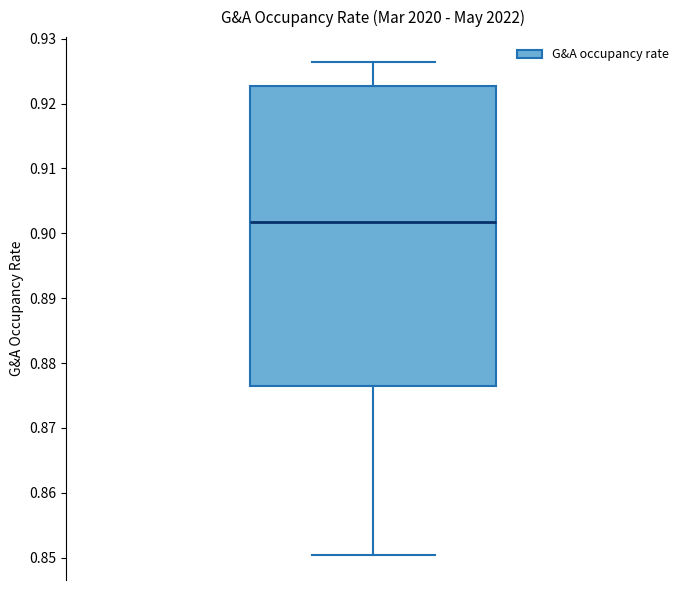

Read this box plot against the y-axis: the position of the median line, the range covered by the box, and the ends of both whiskers. The values are not printed on the chart, so give them approximately, as read against the axis.

median 0.902, box 0.876 to 0.923, whiskers 0.850 to 0.926